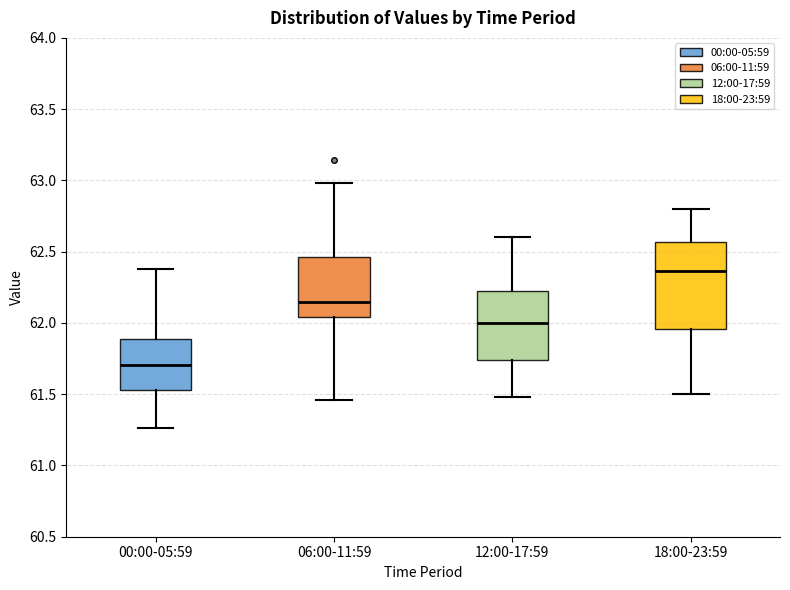

Which box has the lowest median line?

00:00-05:59